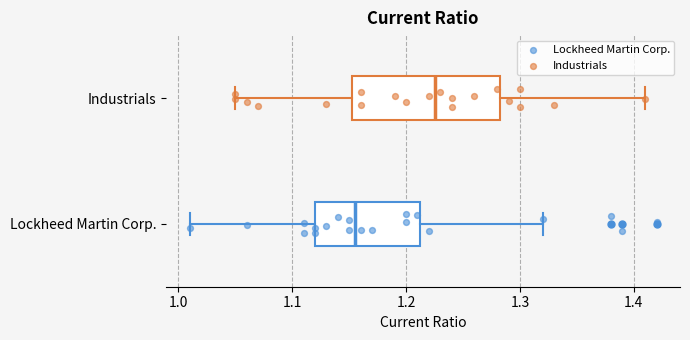

Which box's median line is the furthest to the left?

Lockheed Martin Corp.